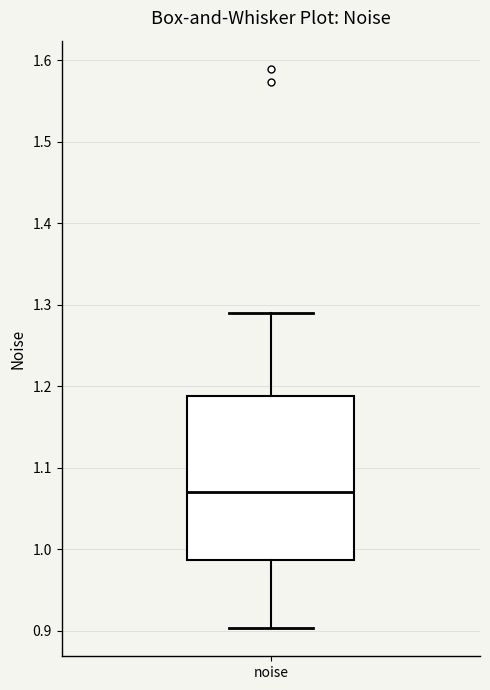

Where is the upper edge of the box for noise on the y-axis? The values are not printed on the chart, so give them approximately, as read against the axis.

1.19